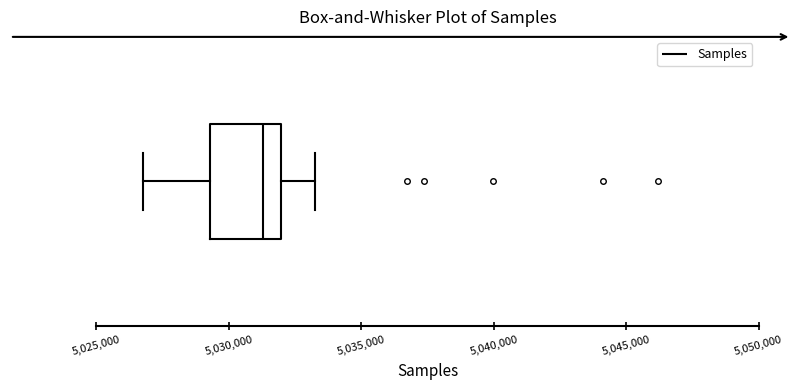

Where does the left whisker of the box end on the x-axis? The values are not printed on the chart, so give them approximately, as read against the axis.

5027000